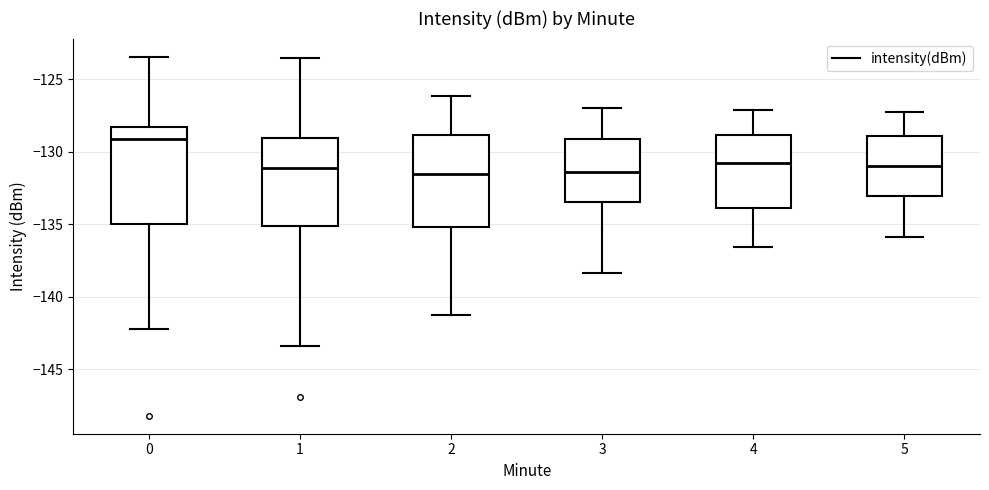

Reading left to right, transcribe this box plot: for each box, give where its median line is, the range the box spans, and where its two whiskers end, as read against the y-axis. The values are not printed on the chart, so give them approximately, as read against the axis.

0: median -129.0, box -135.0 to -128.5, whiskers -142.0 to -123.5
1: median -131.0, box -135.0 to -129.0, whiskers -143.5 to -123.5
2: median -131.5, box -135.0 to -129.0, whiskers -141.0 to -126.0
3: median -131.5, box -133.5 to -129.0, whiskers -138.5 to -127.0
4: median -131.0, box -134.0 to -129.0, whiskers -136.5 to -127.0
5: median -131.0, box -133.0 to -129.0, whiskers -136.0 to -127.0